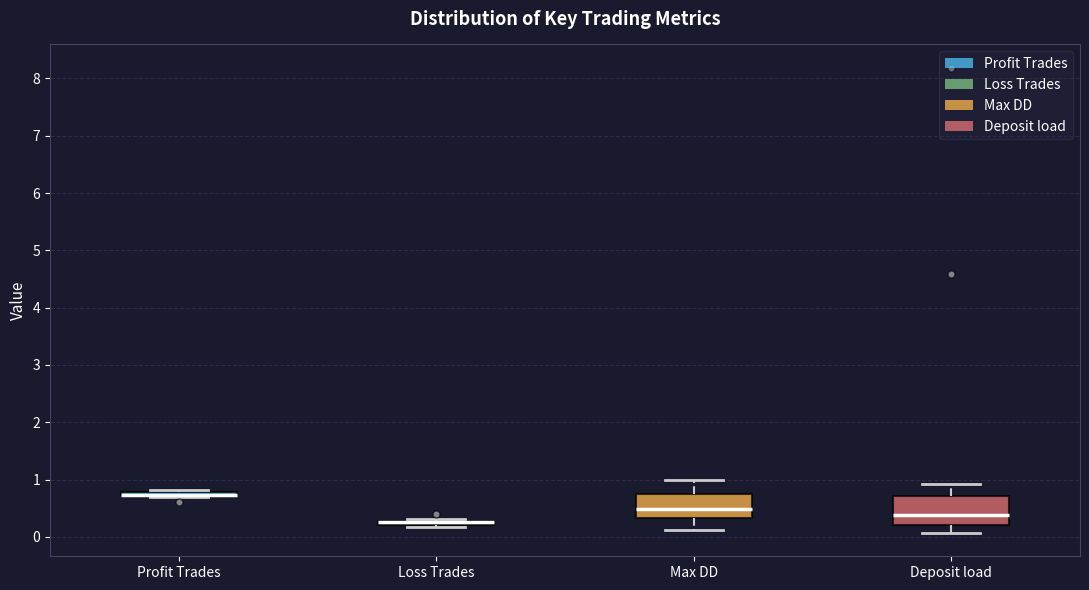

Where does the upper whisker of the box for Max DD end on the y-axis? The values are not printed on the chart, so give them approximately, as read against the axis.

1.0